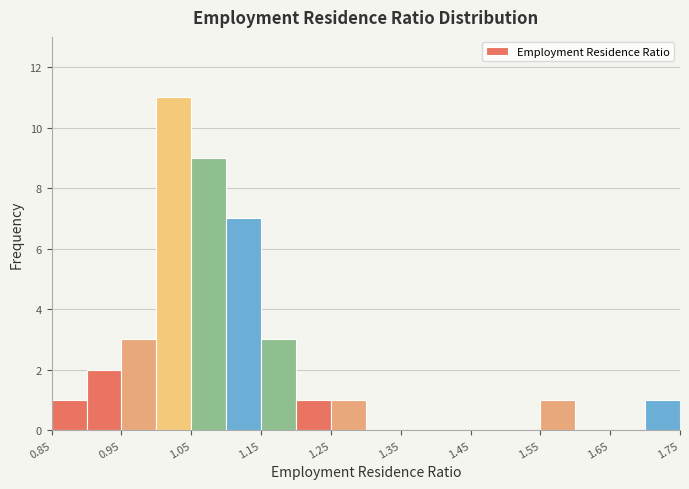

Reading left to right, transcribe this chart: for each bar, give the range it covers on the x-axis and its height. The values are not printed on the chart, so give them approximately, as read against the axis.

0.85 to 0.90: 1
0.90 to 0.95: 2
0.95 to 1.00: 3
1.00 to 1.05: 11
1.05 to 1.10: 9
1.10 to 1.15: 7
1.15 to 1.20: 3
1.20 to 1.25: 1
1.25 to 1.30: 1
1.30 to 1.35: 0
1.35 to 1.40: 0
1.40 to 1.45: 0
1.45 to 1.50: 0
1.50 to 1.55: 0
1.55 to 1.60: 1
1.60 to 1.65: 0
1.65 to 1.70: 0
1.70 to 1.75: 1